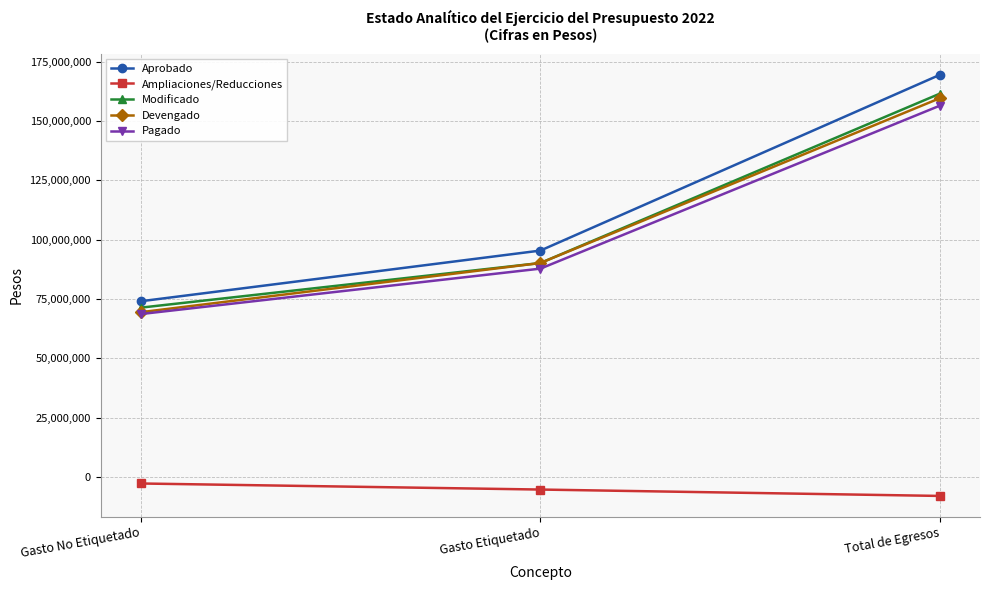

At which label is Ampliaciones/Reducciones closest to -5313737?

Gasto Etiquetado